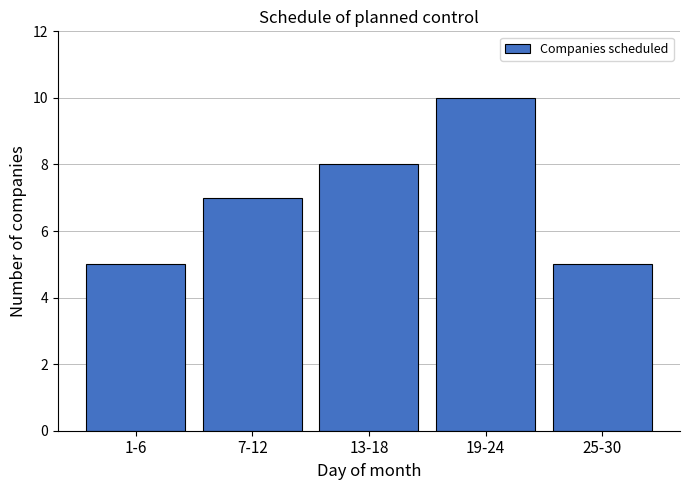

Reading right to left, transcribe all the data shown in this chart.

5	10	8	7	5